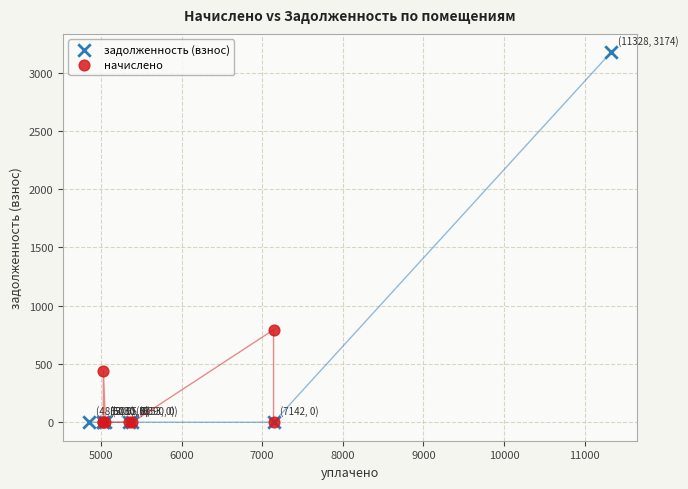

Which series has the largest Y range (max minus min)?

задолженность (взнос)